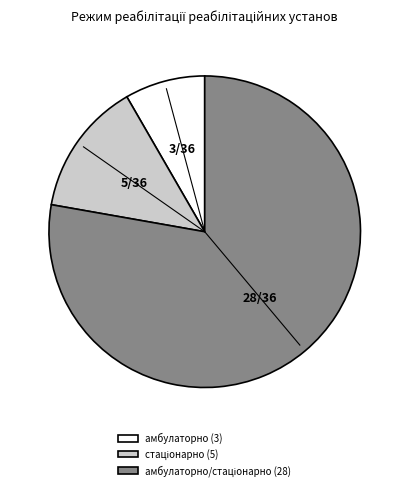

Is there a majority slice in this chart?

Yes